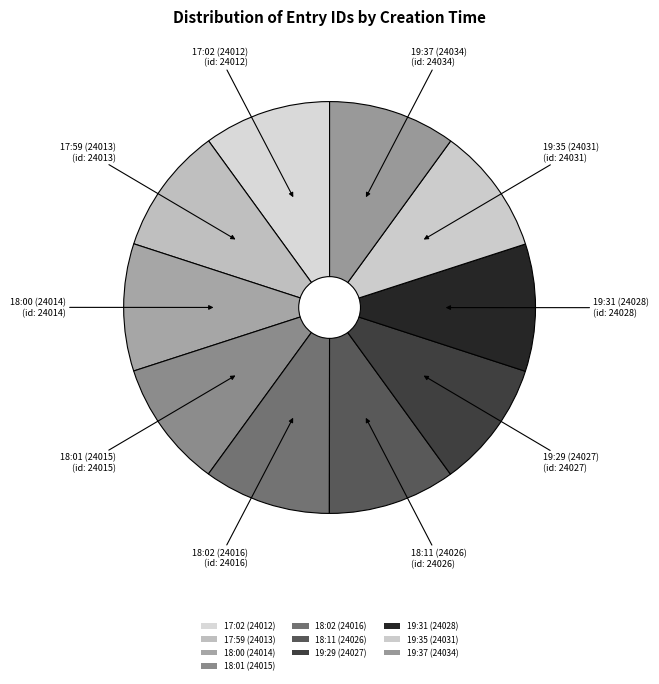

How many slices are in this pie chart?

10